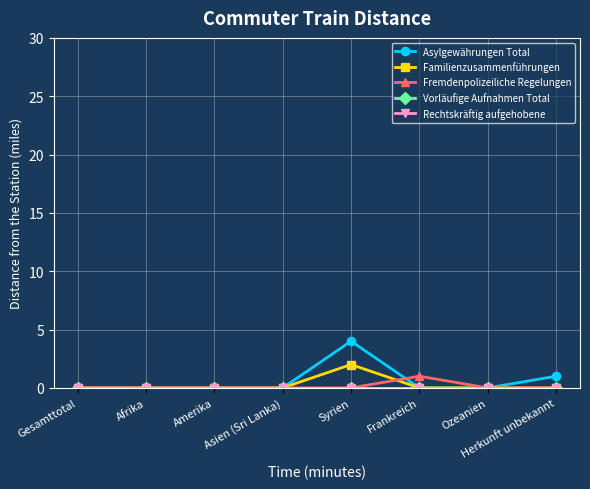

Is this an area chart (filled region under the line)?

No